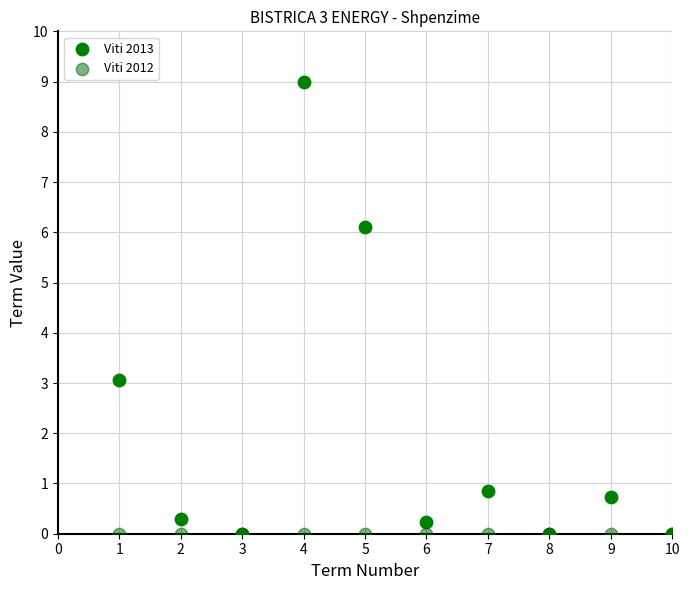

Across all series, what Y value is closest to 4?

3.1